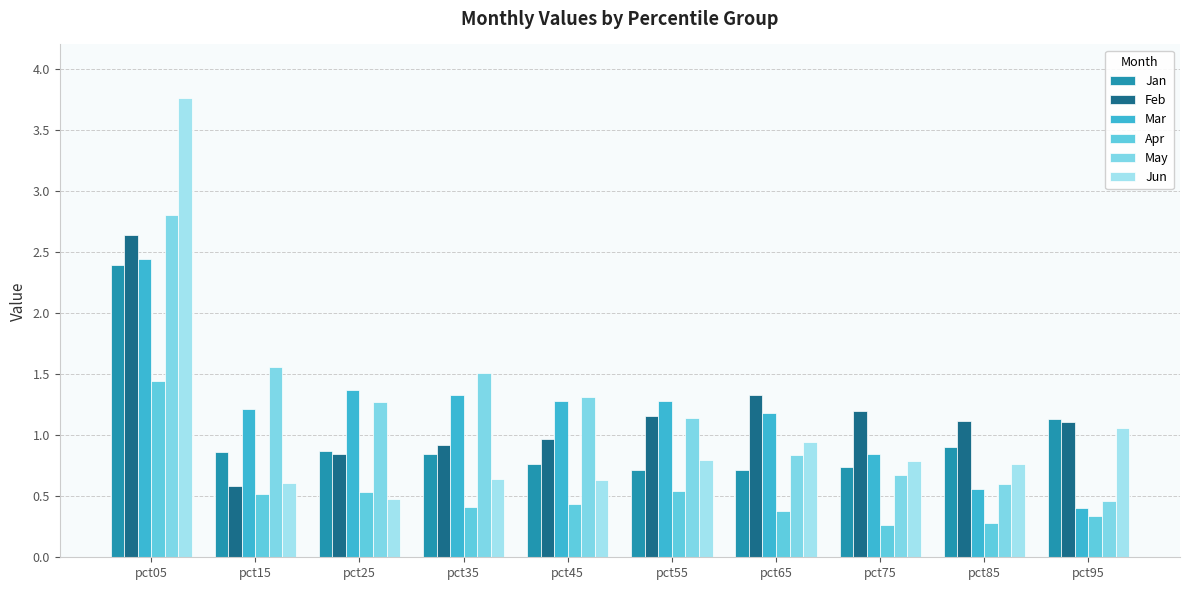

How many groups of bars are there?

10